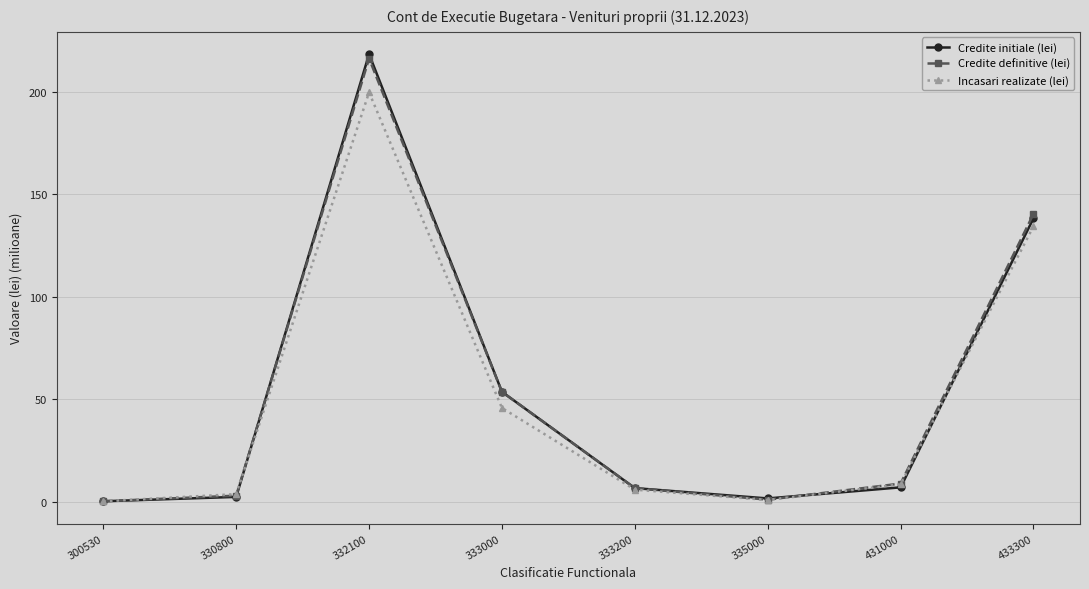

What are all the series names shown in the legend?

Credite initiale (lei), Credite definitive (lei), Incasari realizate (lei)